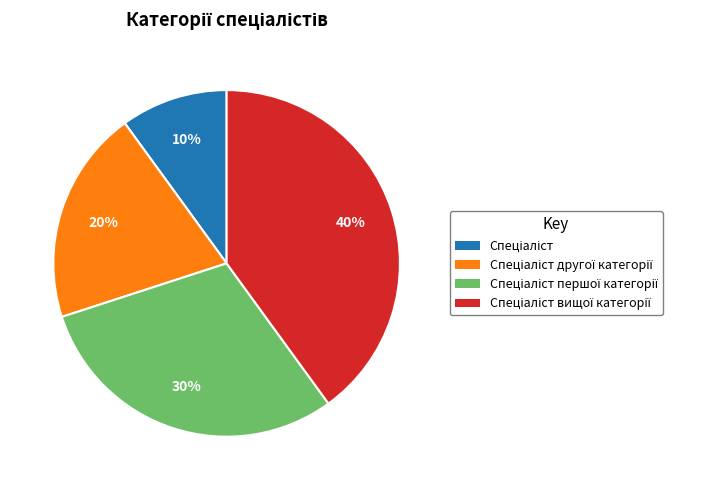

Is there any slice that represents more than half of the pie?

No